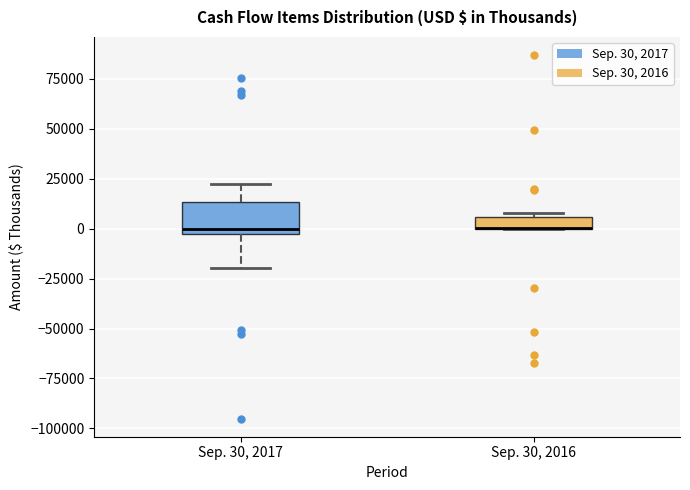

Where does the upper whisker of the box for Sep. 30, 2017 end on the y-axis? The values are not printed on the chart, so give them approximately, as read against the axis.

20000